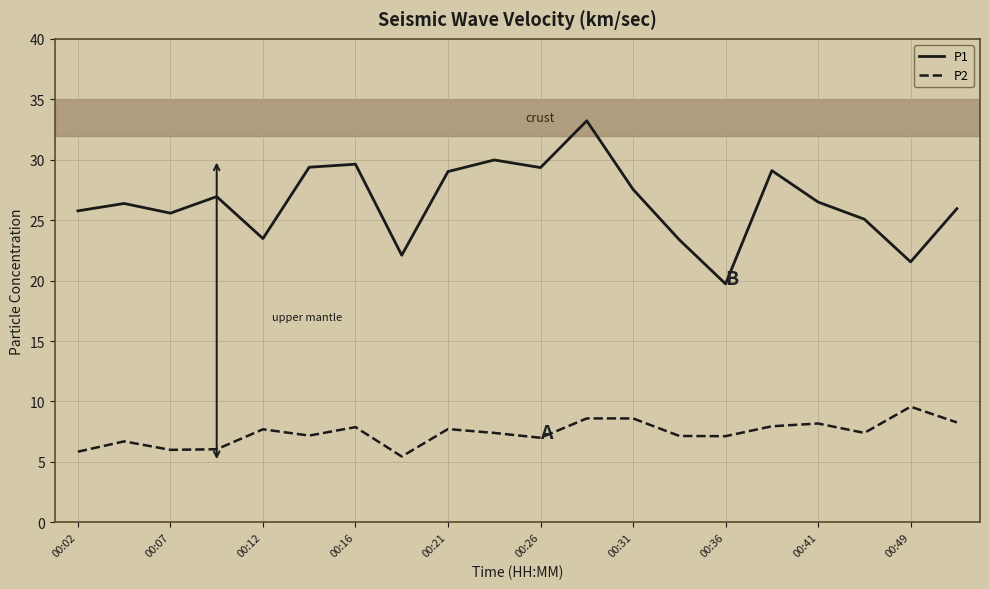

Which series has the largest range (max minus min)?

P1